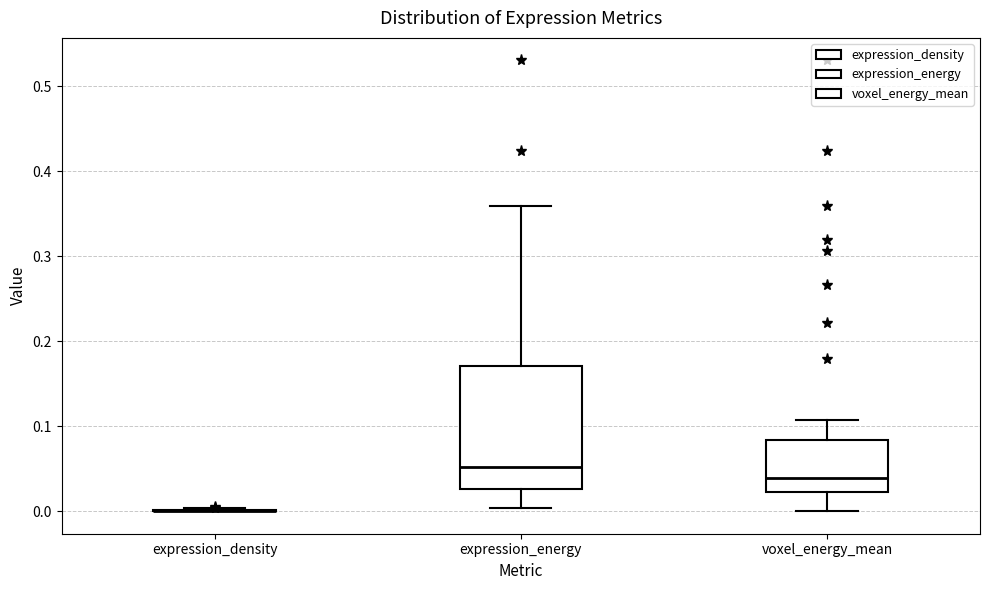

Where does the lower whisker of the box for voxel_energy_mean end on the y-axis? The values are not printed on the chart, so give them approximately, as read against the axis.

0.00